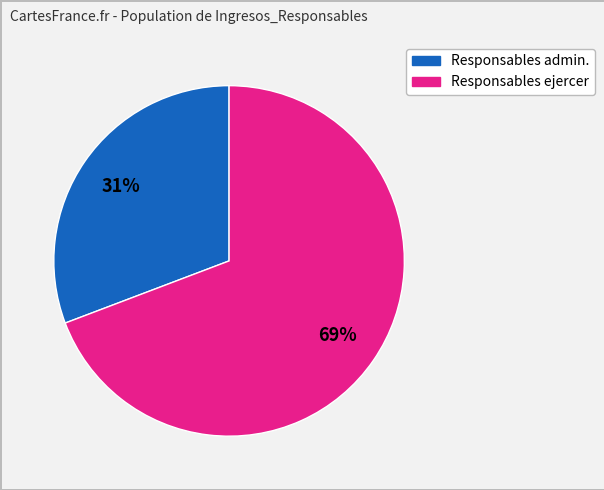

To the nearest percent, what is the average slice percentage?

50%